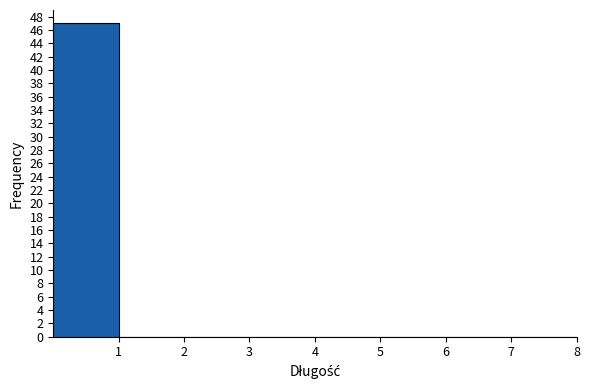

Reading left to right, list every bar in this chart as the range it spans on the x-axis followed by its height. The values are not printed on the chart, so give them approximately, as read against the axis.

0 to 1: 47
1 to 2: 0
2 to 3: 0
3 to 4: 0
4 to 5: 0
5 to 6: 0
6 to 7: 0
7 to 8: 0